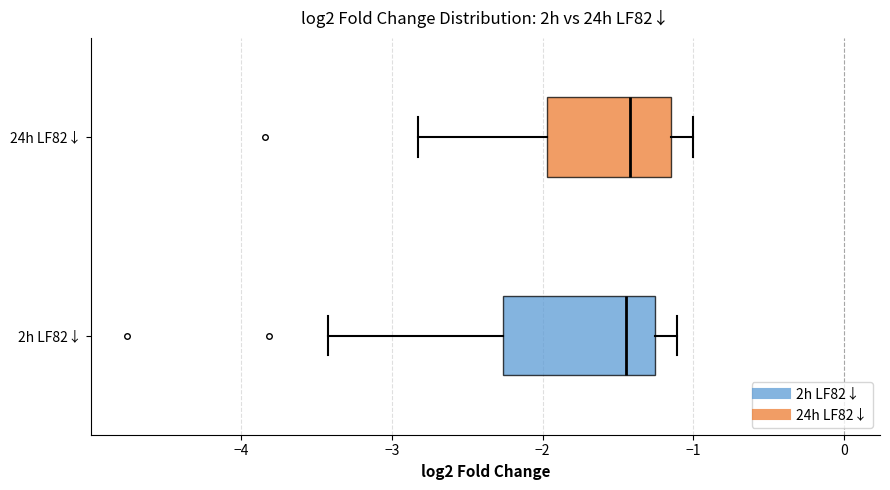

Reading bottom to top, transcribe this box plot: for each box, give where its median line is, the range the box spans, and where its two whiskers end, as read against the x-axis. The values are not printed on the chart, so give them approximately, as read against the axis.

2h LF82↓: median -1.4, box -2.3 to -1.3, whiskers -3.4 to -1.1
24h LF82↓: median -1.4, box -2.0 to -1.1, whiskers -2.8 to -1.0